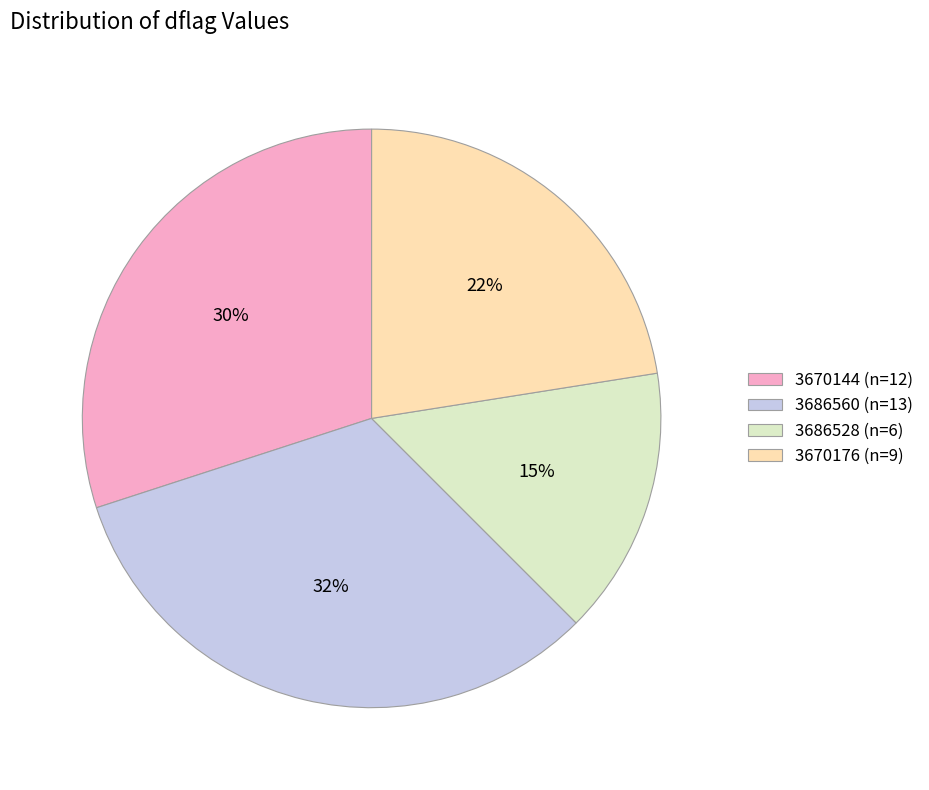

Which category has the biggest portion of the pie?

3686560 (n=13)